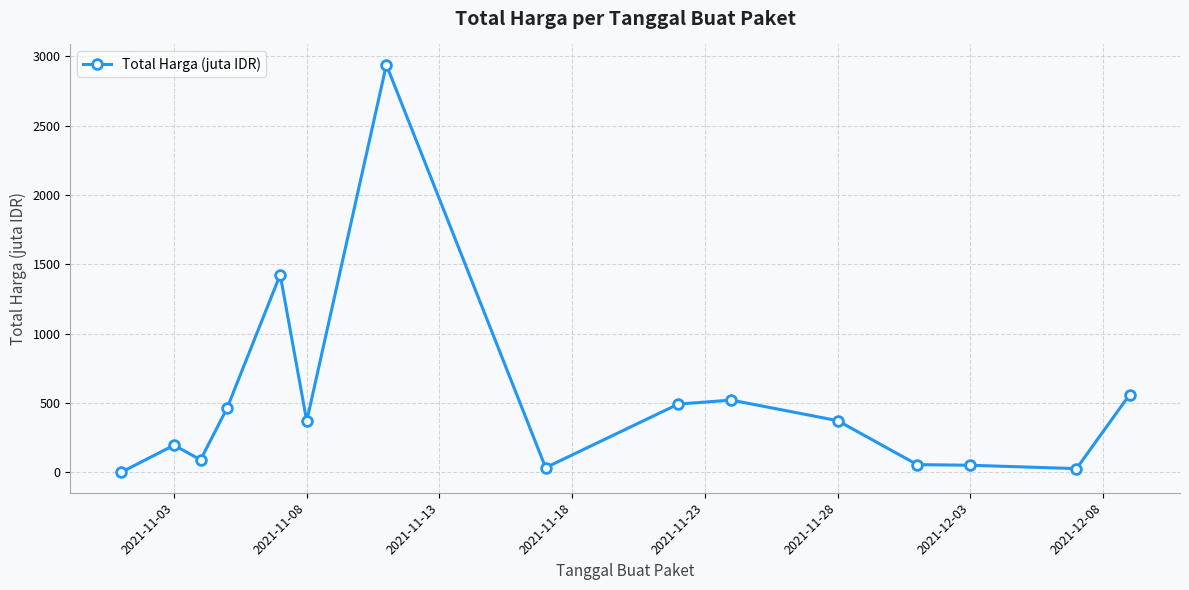

What is the maximum value shown in the chart?

2939.4